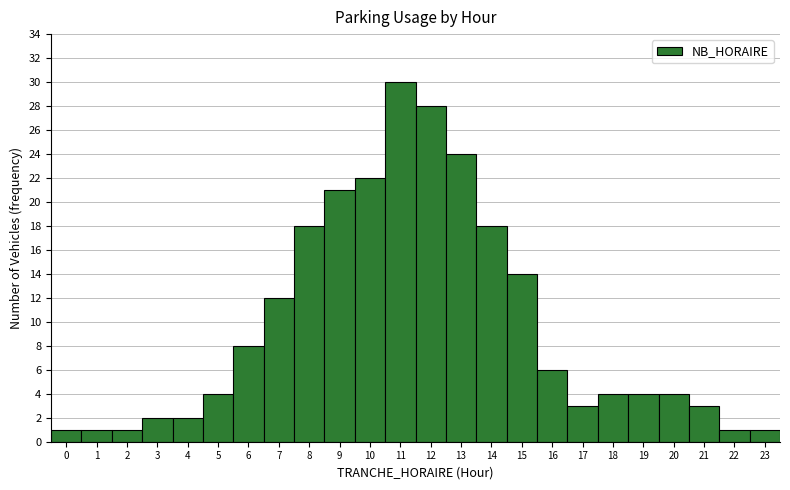

Reading left to right, list every bar in this chart as the range it spans on the x-axis followed by its height. The values are not printed on the chart, so give them approximately, as read against the axis.

-0.5 to 0.5: 1
0.5 to 1.5: 1
1.5 to 2.5: 1
2.5 to 3.5: 2
3.5 to 4.5: 2
4.5 to 5.5: 4
5.5 to 6.5: 8
6.5 to 7.5: 12
7.5 to 8.5: 18
8.5 to 9.5: 21
9.5 to 10.5: 22
10.5 to 11.5: 30
11.5 to 12.5: 28
12.5 to 13.5: 24
13.5 to 14.5: 18
14.5 to 15.5: 14
15.5 to 16.5: 6
16.5 to 17.5: 3
17.5 to 18.5: 4
18.5 to 19.5: 4
19.5 to 20.5: 4
20.5 to 21.5: 3
21.5 to 22.5: 1
22.5 to 23.5: 1